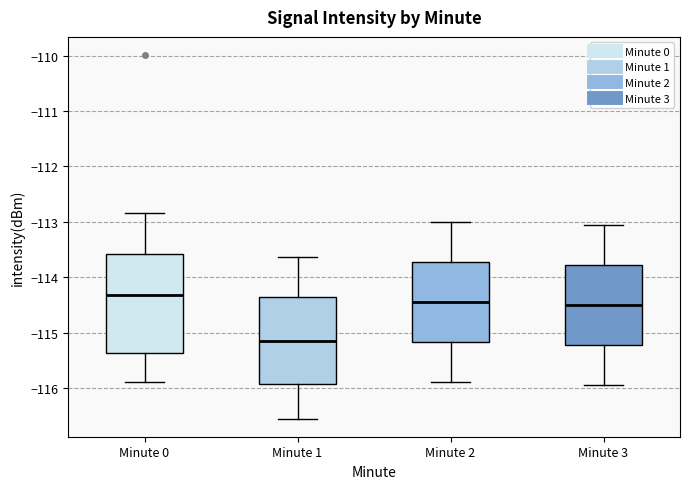

Which box's median line is the lowest?

Minute 1